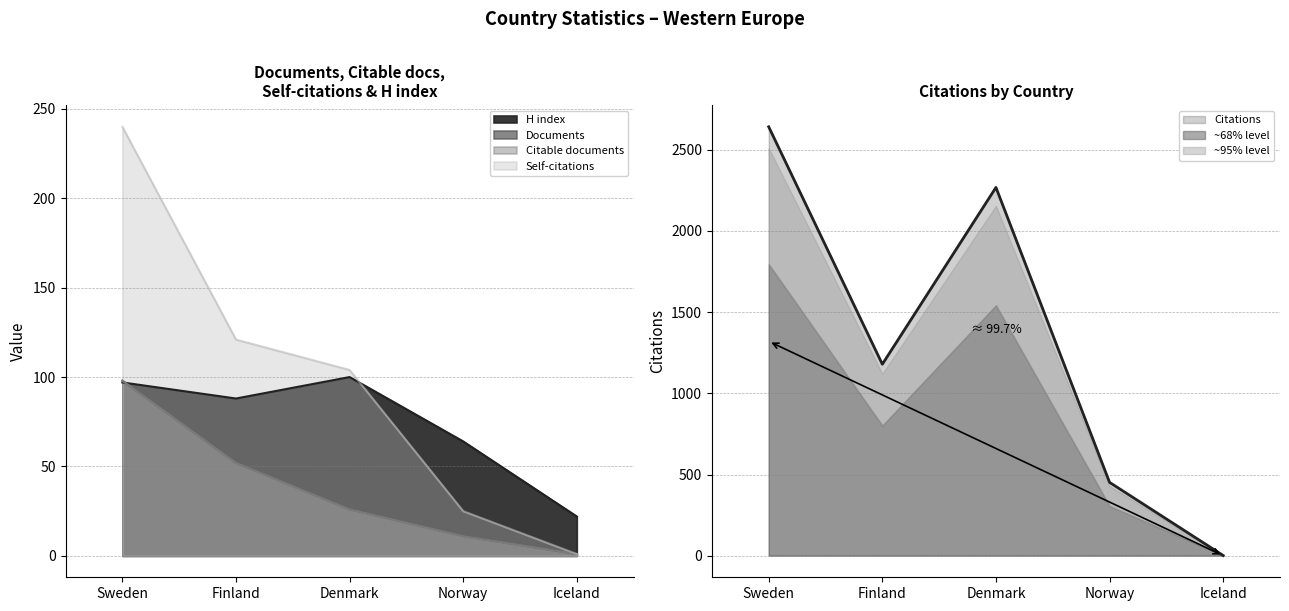

True or false: H index and Self-citations intersect in this chart.

True